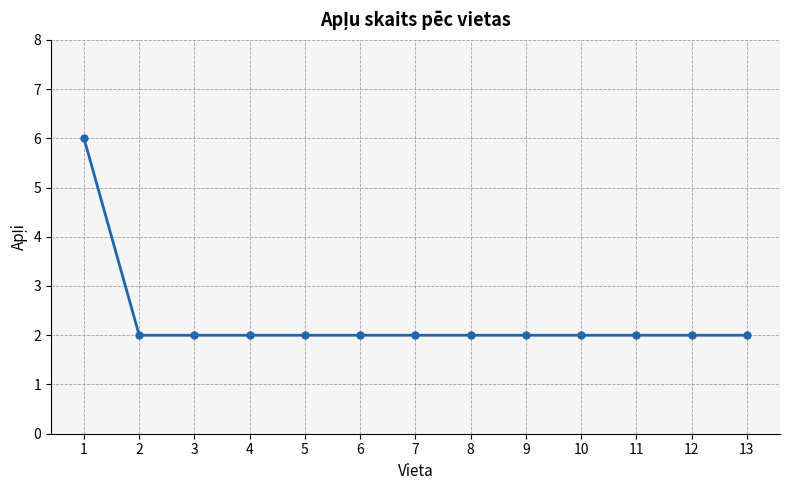

Reading left to right, what are all the values shown in this chart?

6	2	2	2	2	2	2	2	2	2	2	2	2